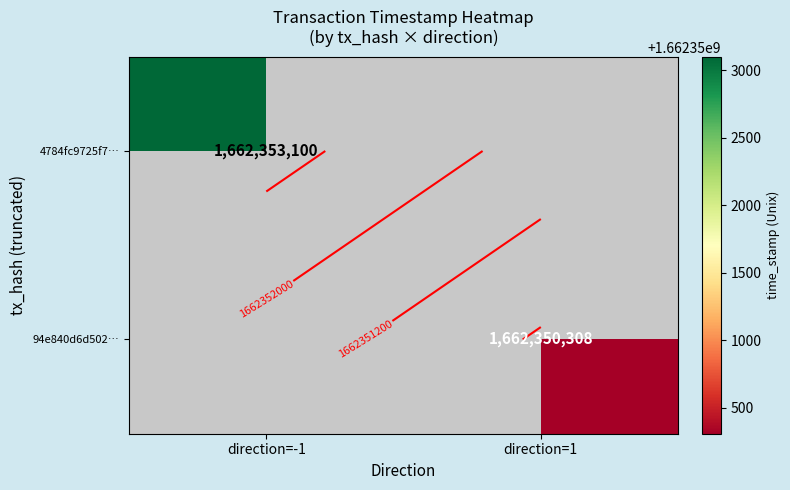

Where is 4784fc9725f7… nearest to the value 1662353100?

direction=-1